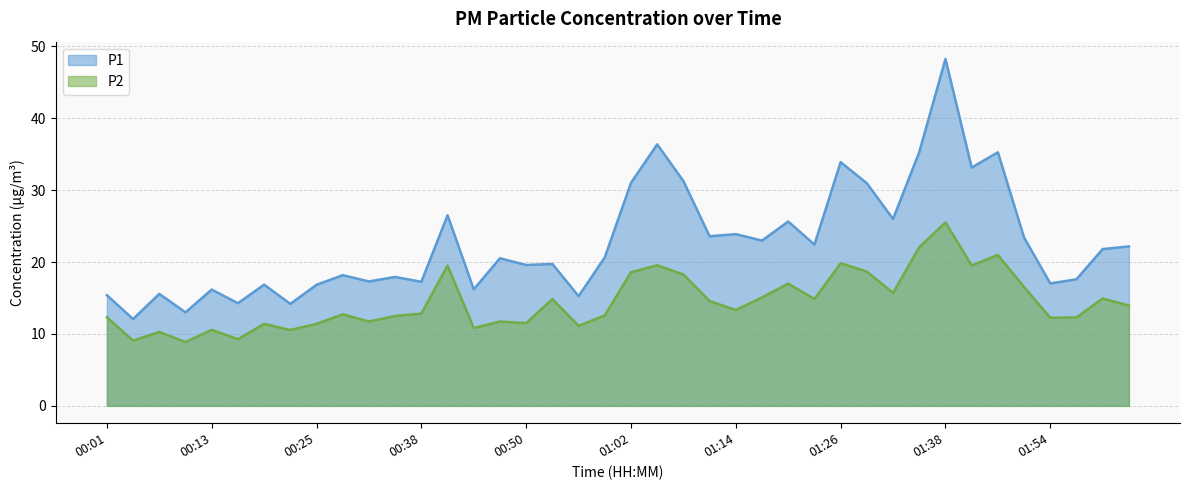

True or false: P1 and P2 cross at least once.

False